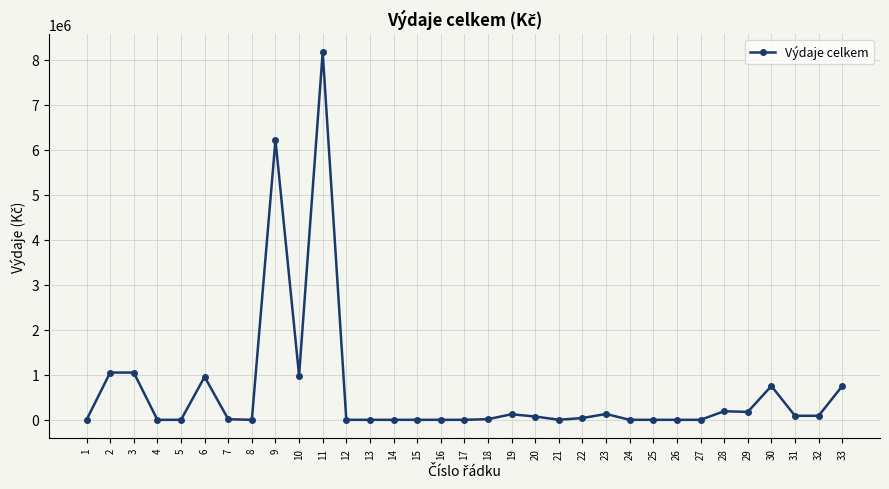

Is it true that the value at 27 is 0?

True